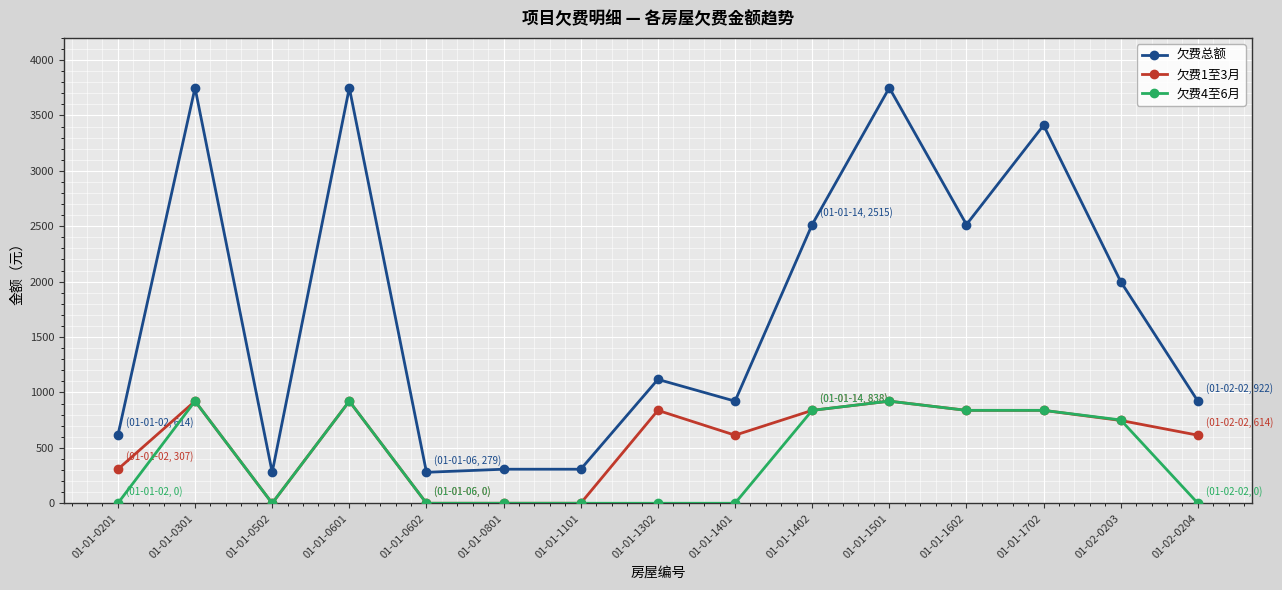

Rank the series at 01-02-0204 from lowest to highest value.

欠费4至6月, 欠费1至3月, 欠费总额